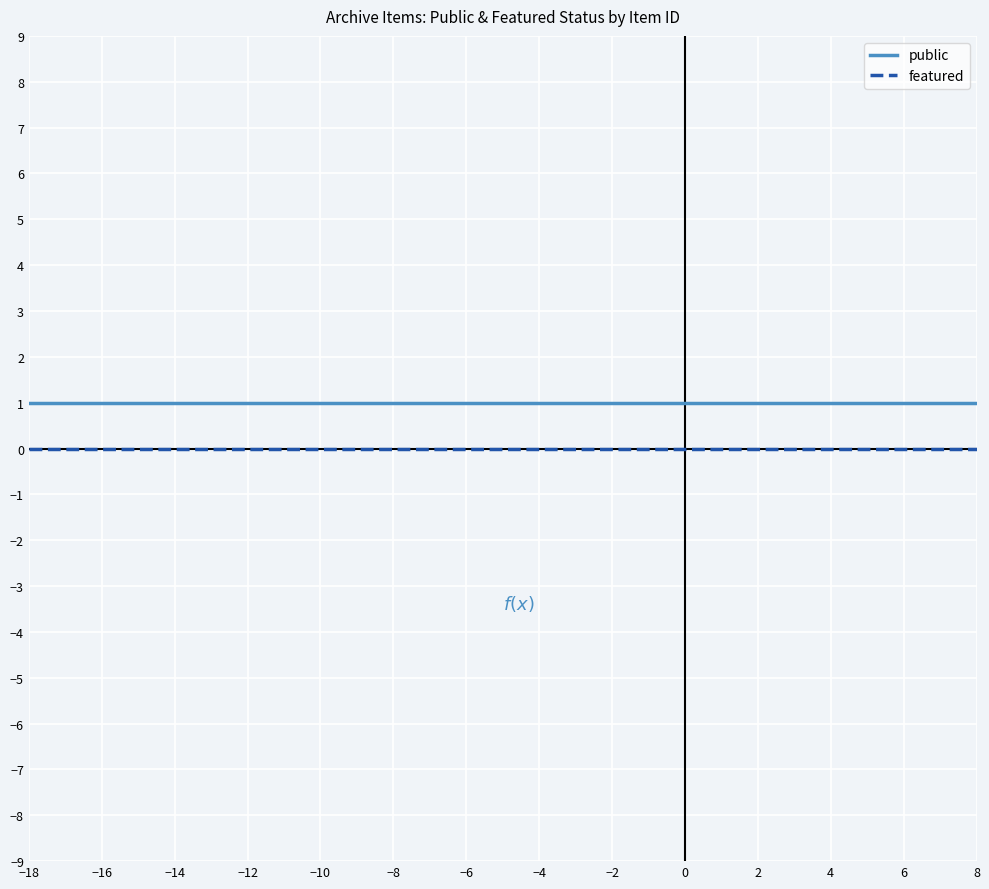

What are all the series names shown in the legend?

public, featured